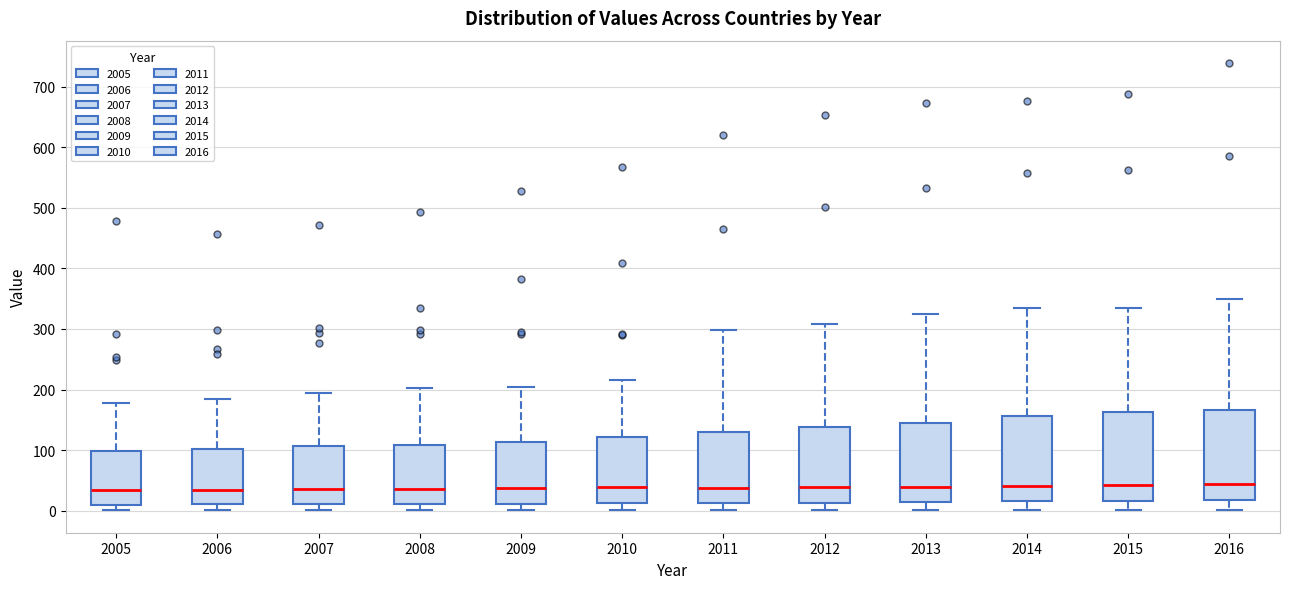

Reading left to right, read every box against the y-axis: the position of its median line, the range the box covers, and the ends of its whiskers. The values are not printed on the chart, so give them approximately, as read against the axis.

2005: median 30, box 10 to 100, whiskers 0 to 180
2006: median 30, box 10 to 100, whiskers 0 to 180
2007: median 40, box 10 to 110, whiskers 0 to 190
2008: median 40, box 10 to 110, whiskers 0 to 200
2009: median 40, box 10 to 110, whiskers 0 to 200
2010: median 40, box 10 to 120, whiskers 0 to 220
2011: median 40, box 10 to 130, whiskers 0 to 300
2012: median 40, box 10 to 140, whiskers 0 to 310
2013: median 40, box 10 to 150, whiskers 0 to 320
2014: median 40, box 20 to 160, whiskers 0 to 330
2015: median 40, box 20 to 160, whiskers 0 to 330
2016: median 40, box 20 to 170, whiskers 0 to 350